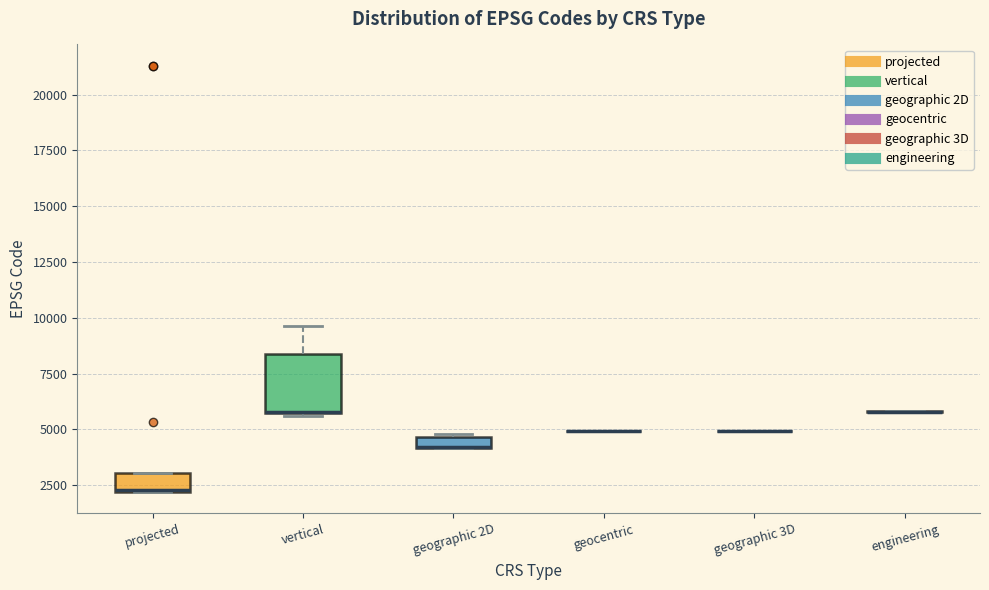

Which box is the tallest, from its lower edge to its upper edge?

vertical